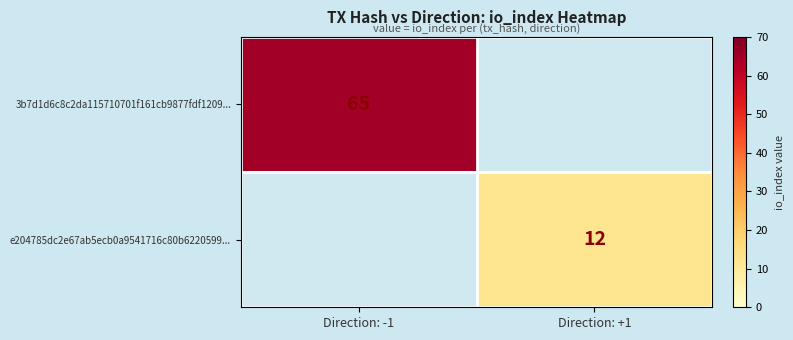

Is the value of 3b7d1d6c8c2da115710701f161cb9877fdf1209... at Direction: -1 greater than the value of e204785dc2e67ab5ecb0a9541716c80b6220599... at Direction: +1?

Yes